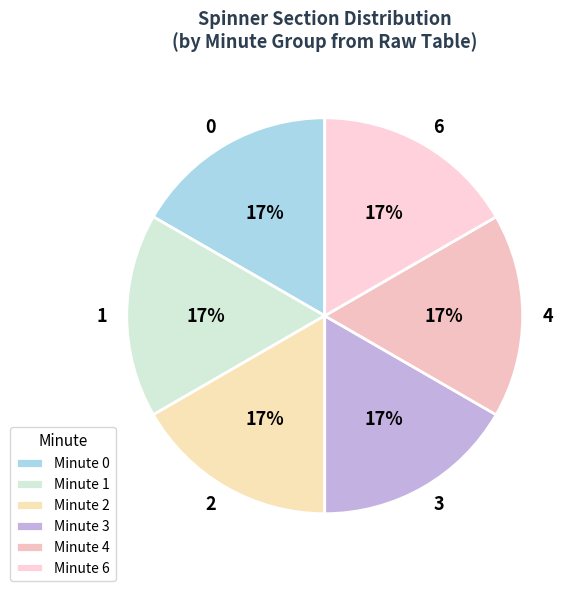

To the nearest percent, what portion does 3 represent?

17%